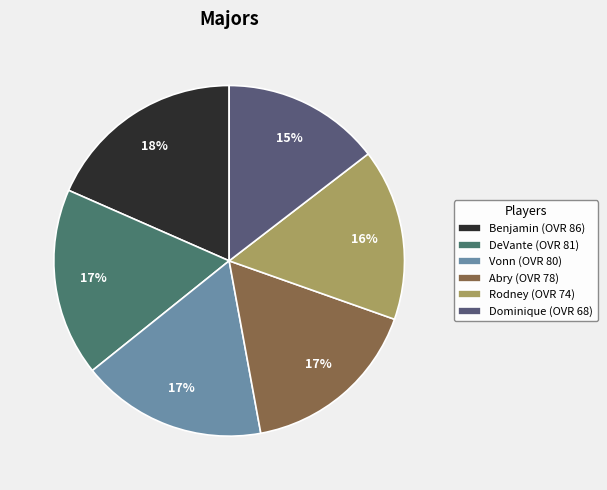

True or false: Rodney accounts for 2% of the total.

False